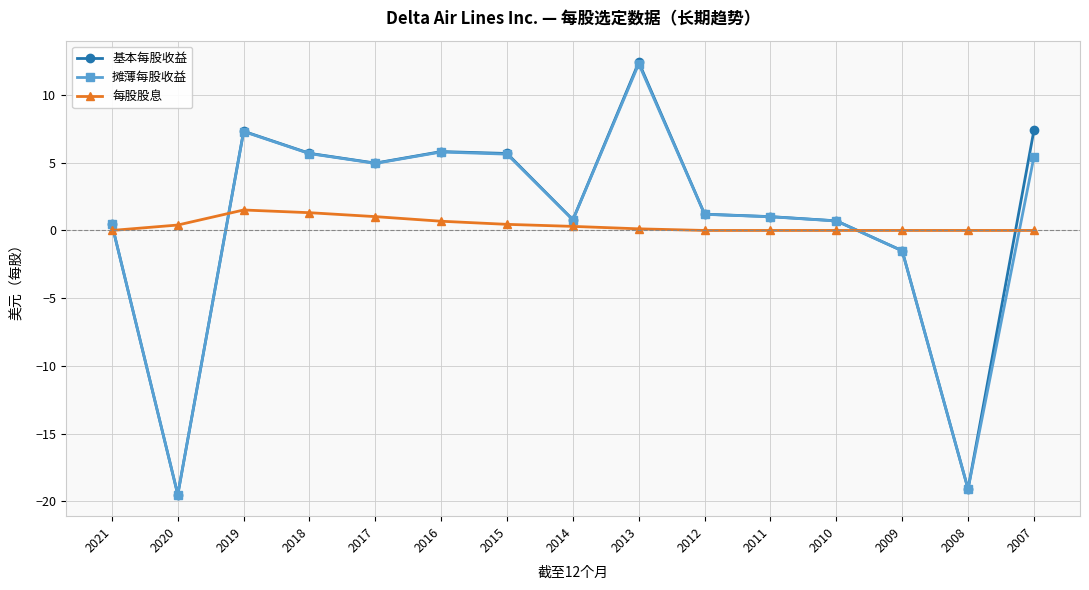

What is the average value of the 摊薄每股收益 series?

0.7